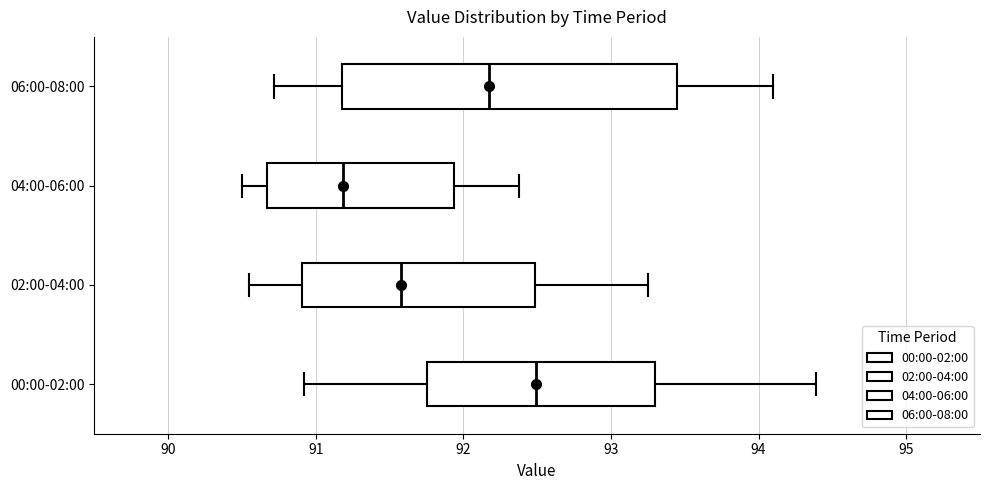

Reading bottom to top, transcribe this box plot: for each box, give where its median line is, the range the box spans, and where its two whiskers end, as read against the x-axis. The values are not printed on the chart, so give them approximately, as read against the axis.

00:00-02:00: median 92.5, box 91.8 to 93.3, whiskers 90.9 to 94.4
02:00-04:00: median 91.6, box 90.9 to 92.5, whiskers 90.6 to 93.3
04:00-06:00: median 91.2, box 90.7 to 91.9, whiskers 90.5 to 92.4
06:00-08:00: median 92.2, box 91.2 to 93.5, whiskers 90.7 to 94.1